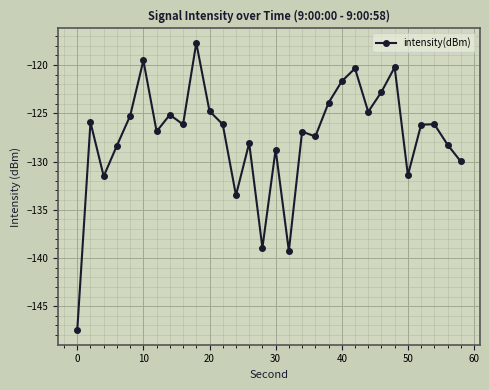

What is the difference between the maximum and minimum values?

29.8